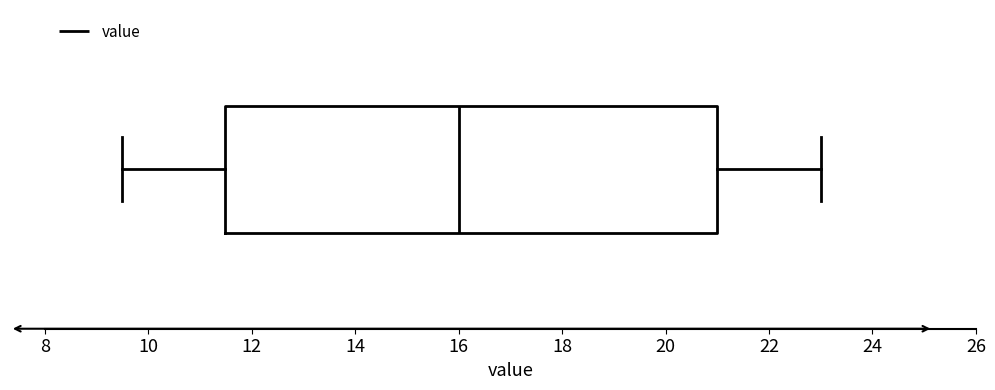

Transcribe this box plot: give where the median line is, the range the box spans, and where the two whiskers end, as read against the x-axis. The values are not printed on the chart, so give them approximately, as read against the axis.

median 16.0, box 11.4 to 21.0, whiskers 9.6 to 23.0